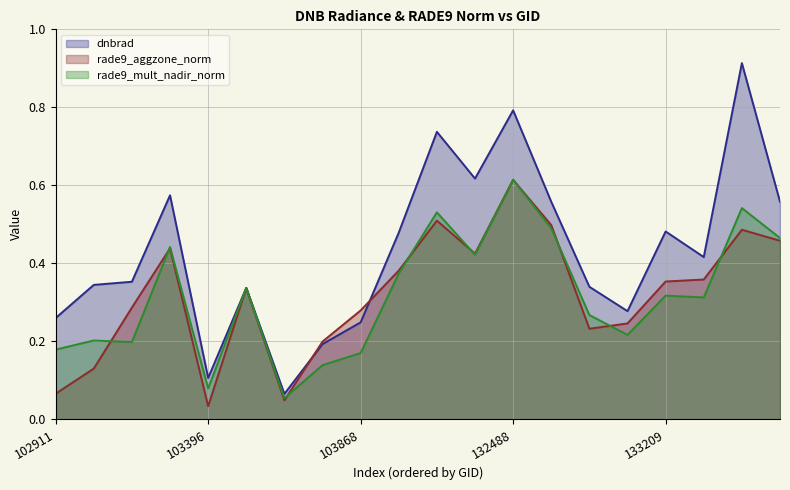

How many series are shown in this chart?

3